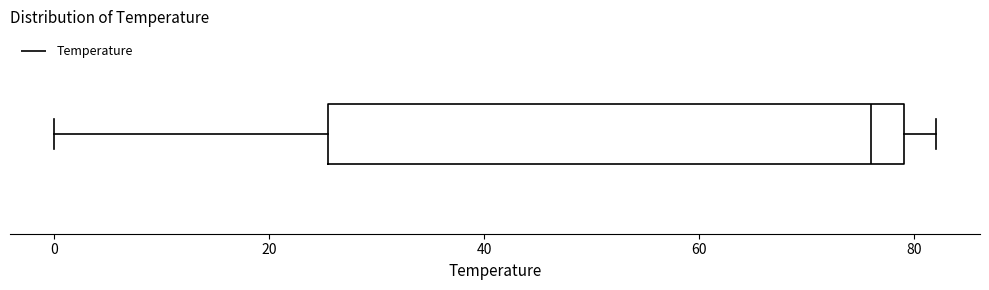

Where is the right edge of the box on the x-axis? The values are not printed on the chart, so give them approximately, as read against the axis.

80